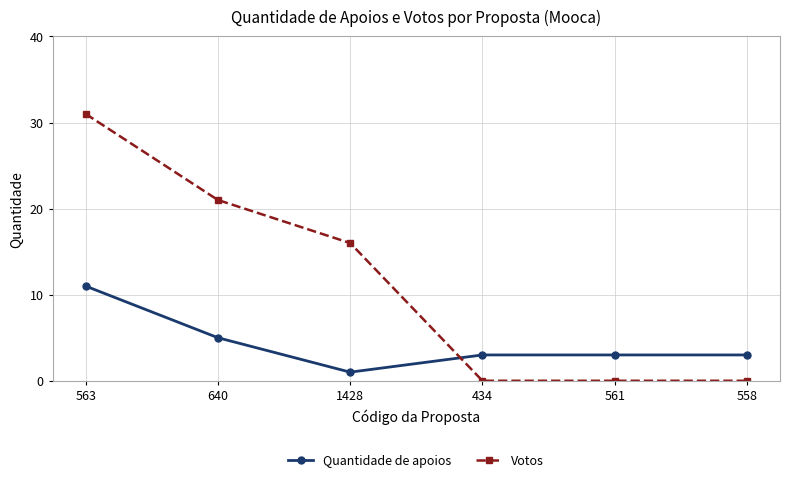

Which series has the largest total across all categories?

Votos